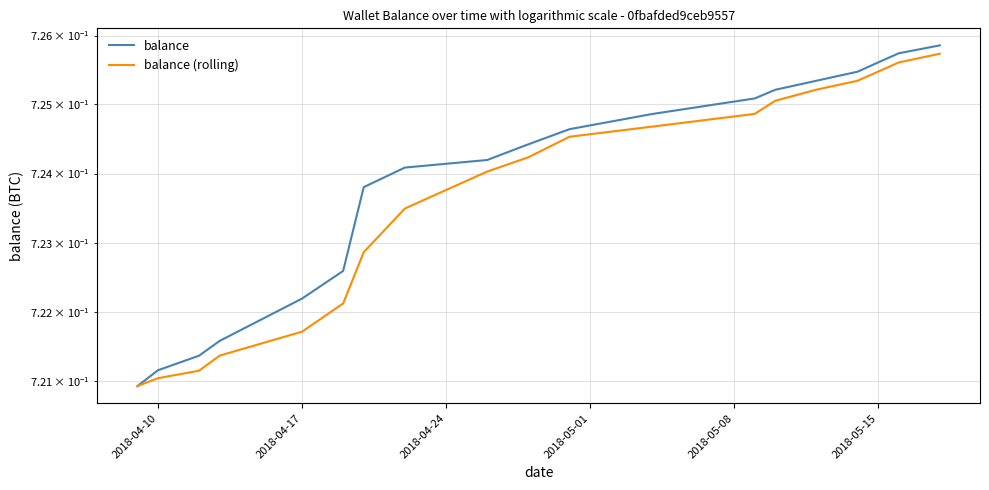

List the series in order of their peak value, lowest first.

balance (rolling), balance